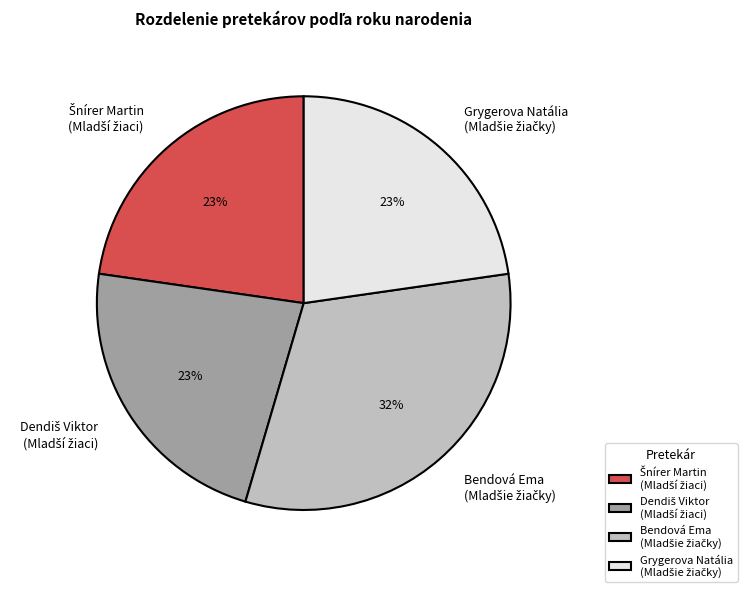

Does any single category account for the majority?

No